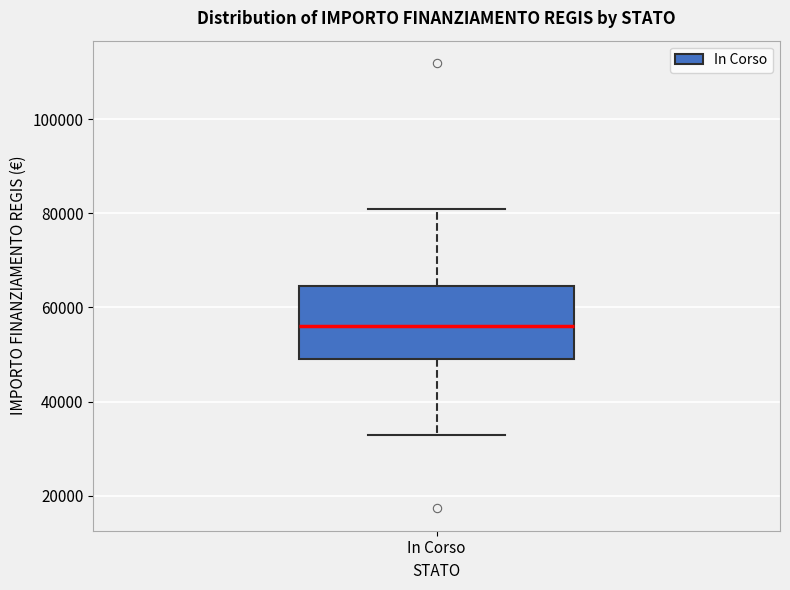

Where does the lower whisker of the box for In Corso end on the y-axis? The values are not printed on the chart, so give them approximately, as read against the axis.

32000